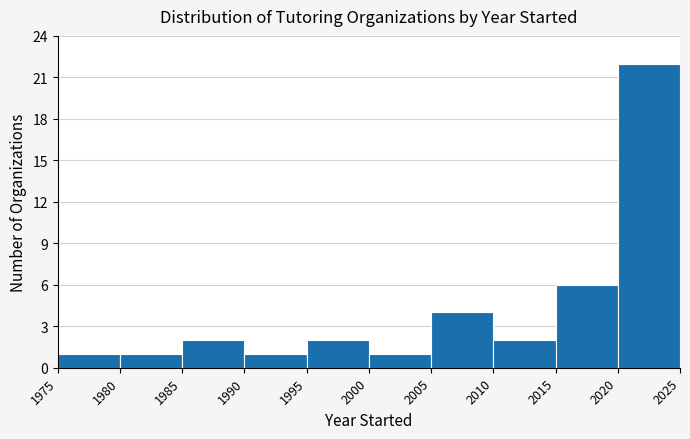

What is the height of the bar covering 2000 to 2005 on the x-axis? The values are not printed on the chart, so give them approximately, as read against the axis.

1